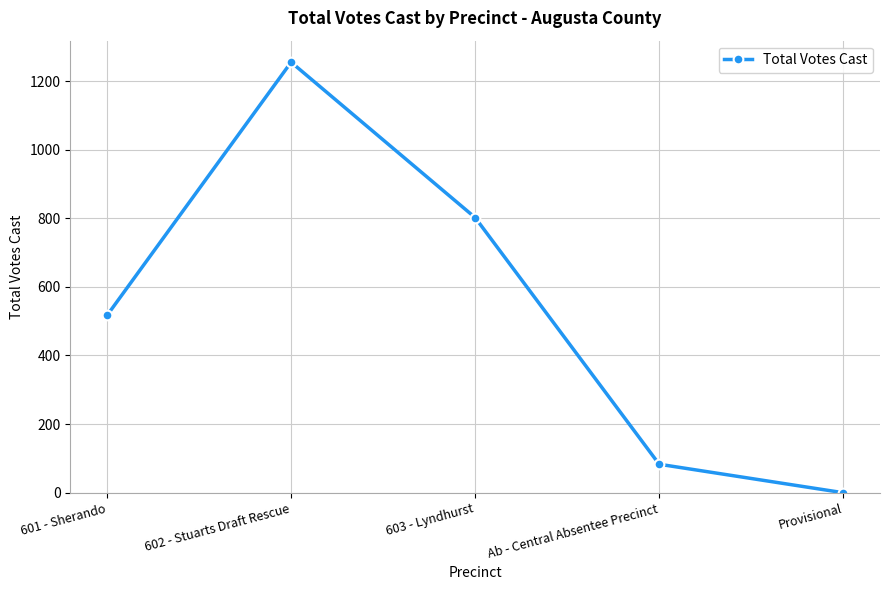

Which category has the lowest value across all series?

Provisional